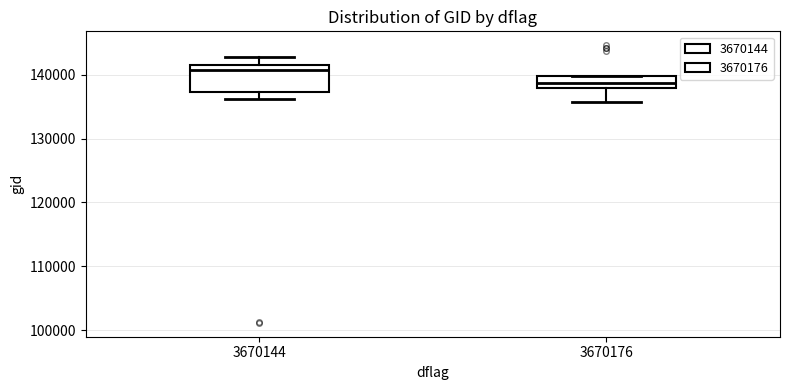

Comparing the boxes themselves (not the whiskers), which one is the tallest?

3670144